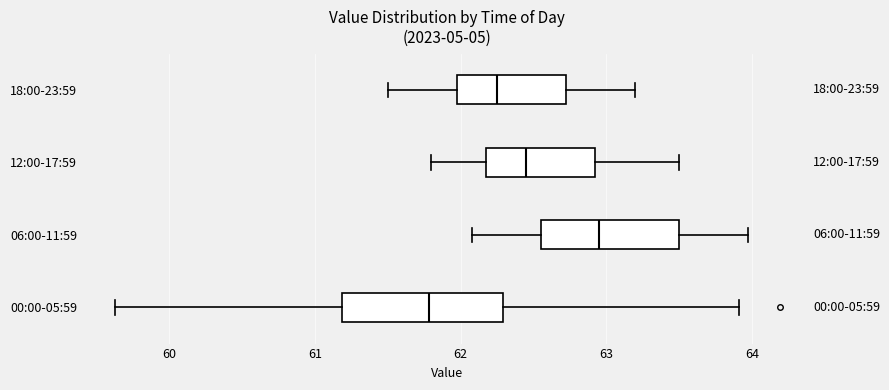

Which box's median line is the furthest to the right?

06:00-11:59